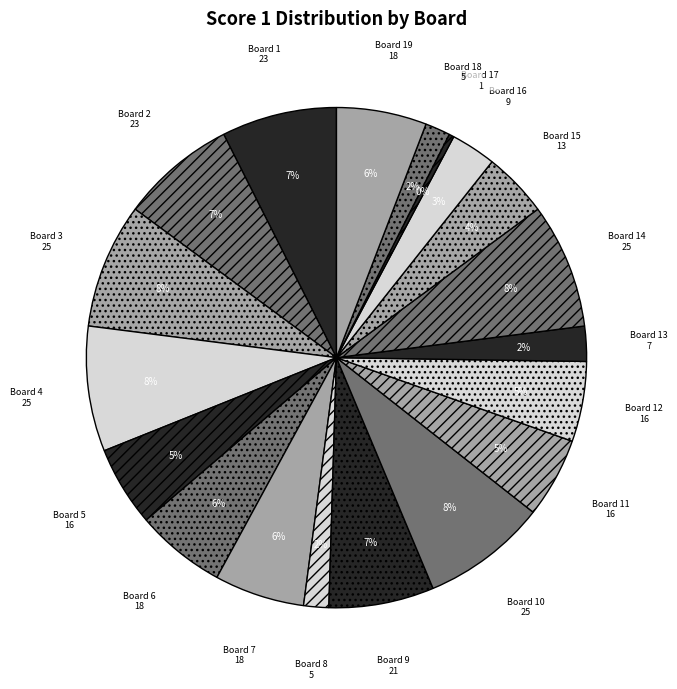

Which category has the smallest portion of the pie?

Board 17